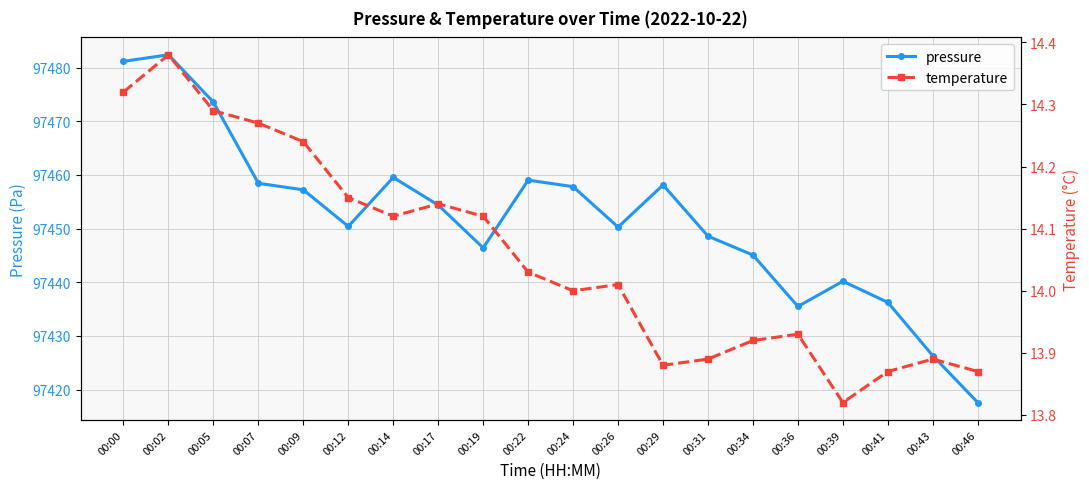

Rank the series at 00:46 from highest to lowest value.

pressure, temperature